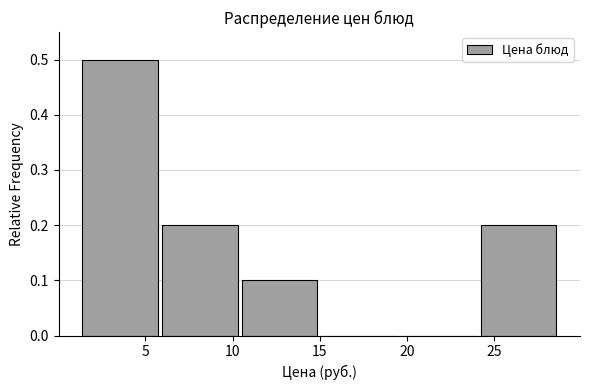

Which range on the x-axis has the tallest bar?

1.5 to 6.0